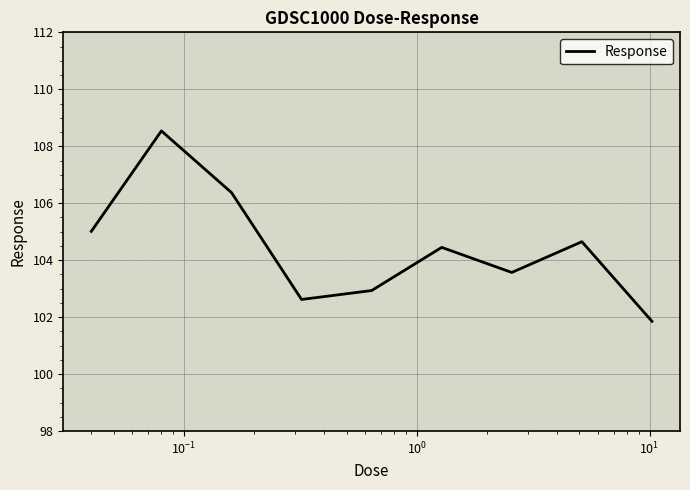

What is the minimum value shown in the chart?

101.9